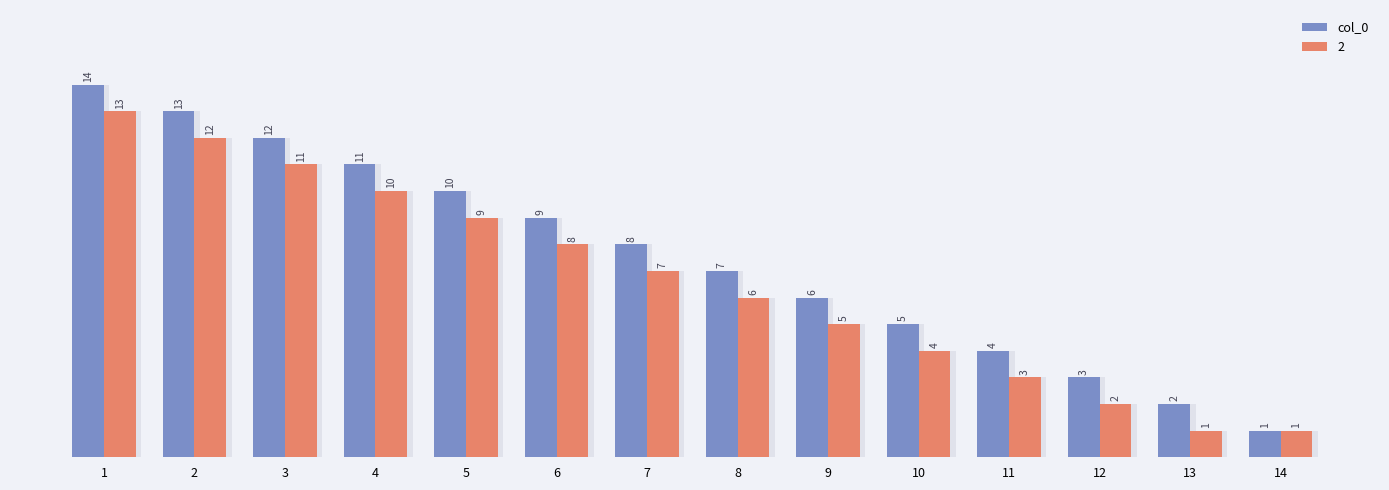

Reading left to right, transcribe all the data shown in this chart.

14	13	12	11	10	9	8	7	6	5	4	3	2	1